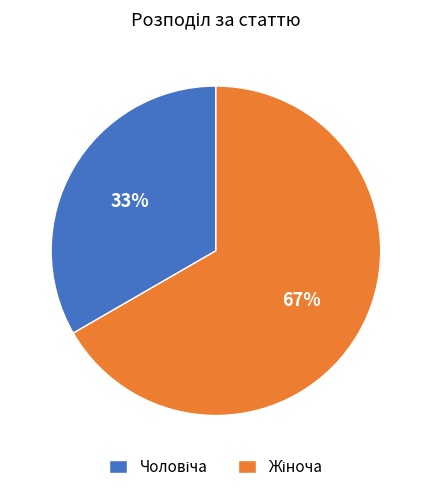

Count the number of slices in the pie.

2